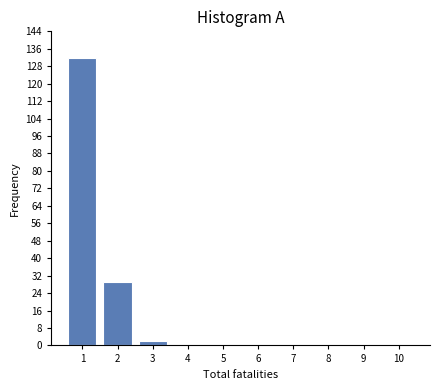

Reading left to right, what are all the values shown in this chart?

1=132	2=29	3=2	4=0	5=0	6=0	7=0	8=0	9=0	10=0